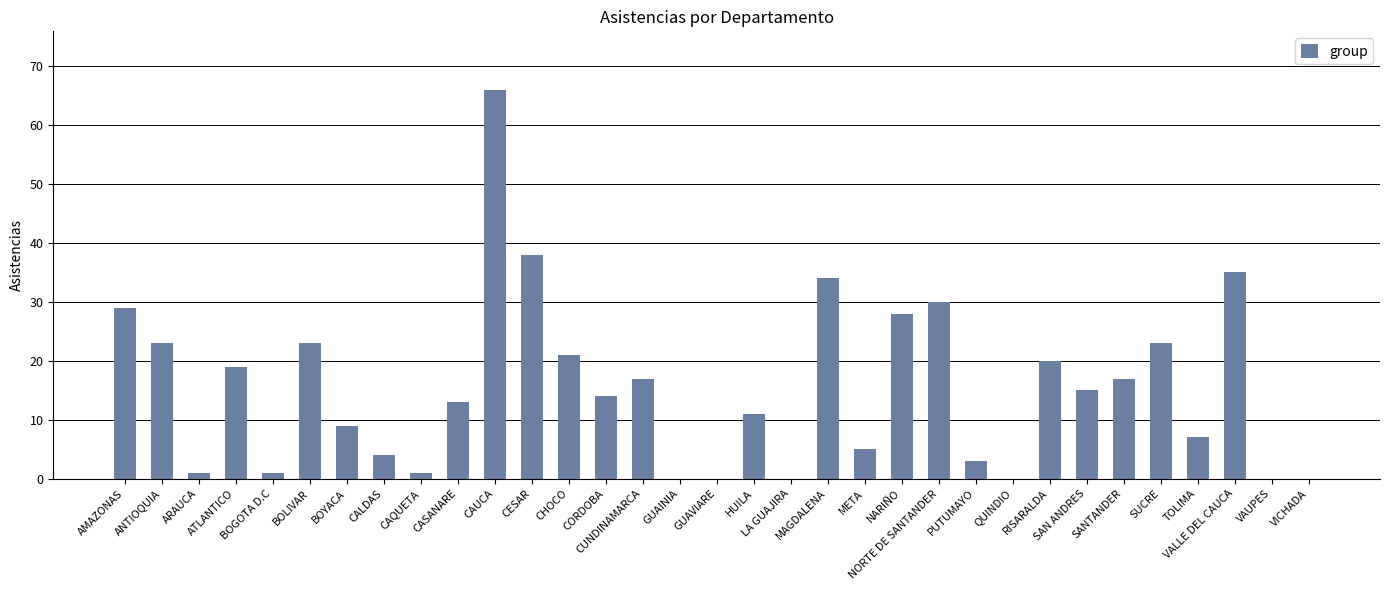

What is the change in value from CUNDINAMARCA to META?

-12